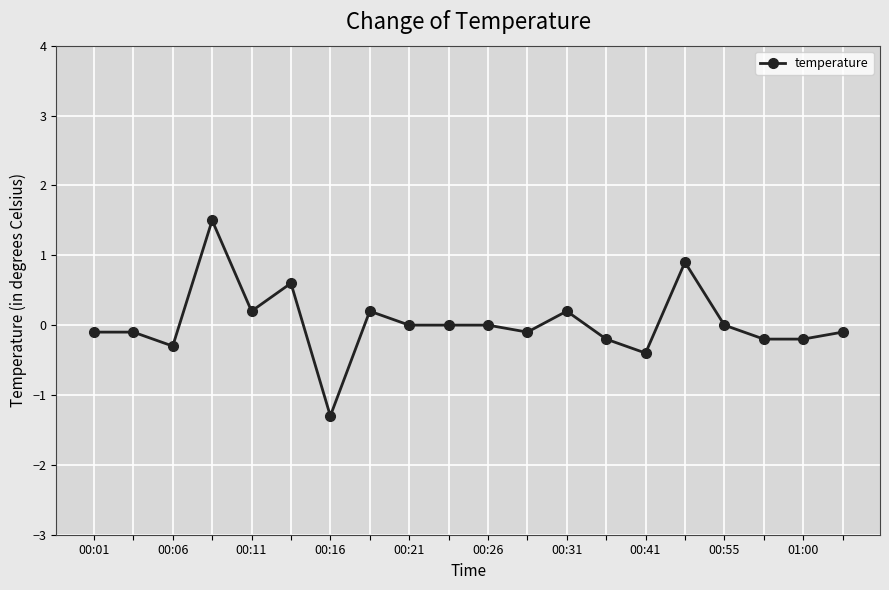

How many lines are shown in the chart?

1